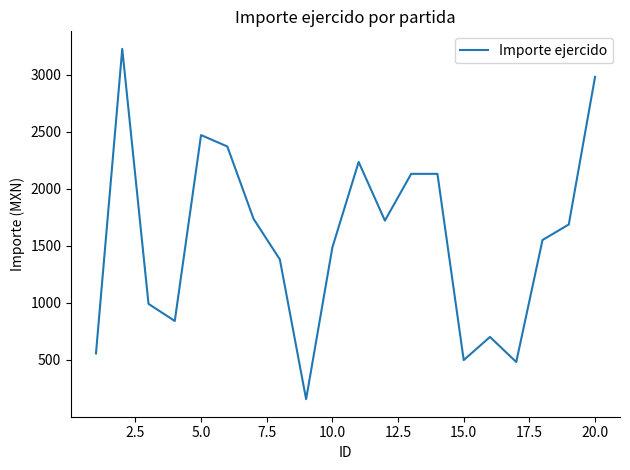

What is the minimum value shown in the chart?

154.0